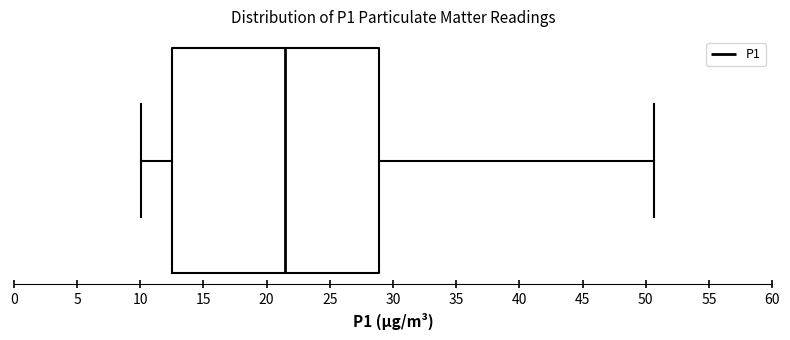

Transcribe this box plot: give where the median line is, the range the box spans, and where the two whiskers end, as read against the x-axis. The values are not printed on the chart, so give them approximately, as read against the axis.

median 21.5, box 12.5 to 29.0, whiskers 10.0 to 50.5